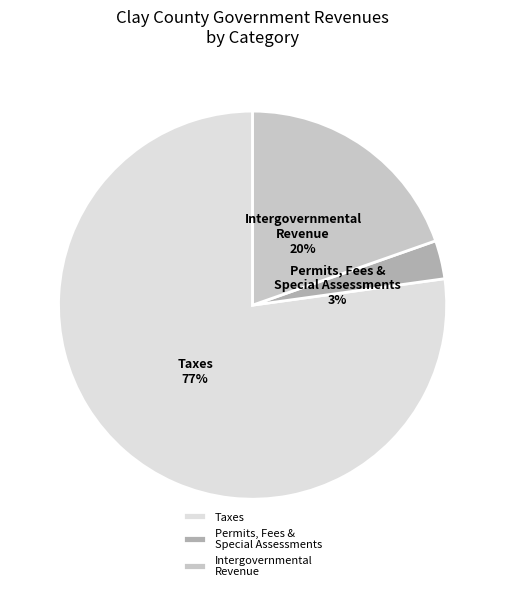

To the nearest percent, what is the difference between the largest and smallest slice percentages?

74%